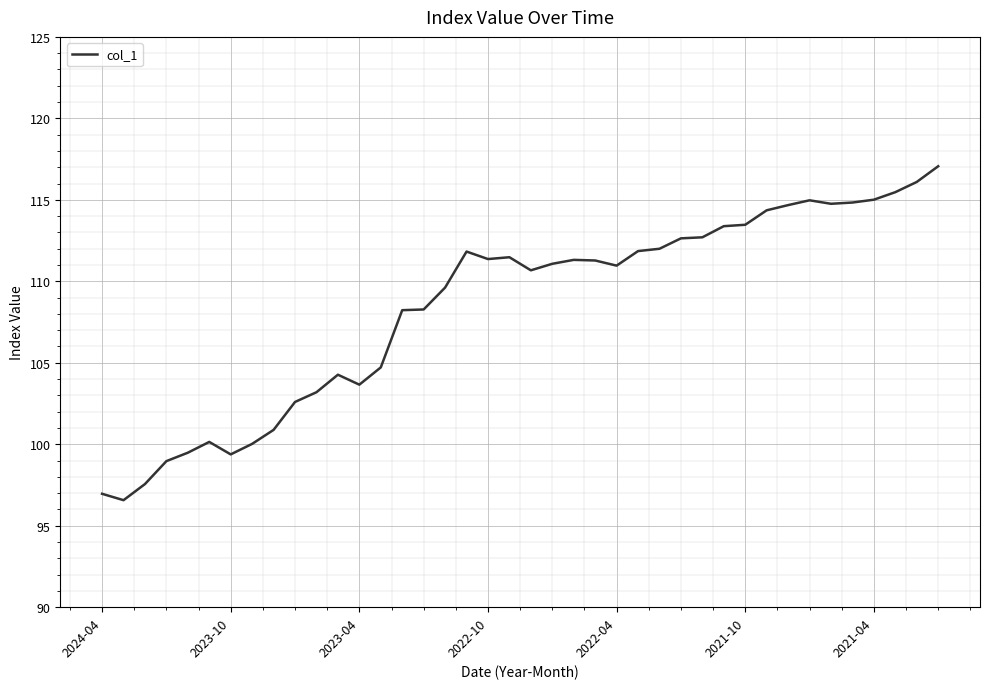

What is the difference between the maximum and minimum values?

20.5